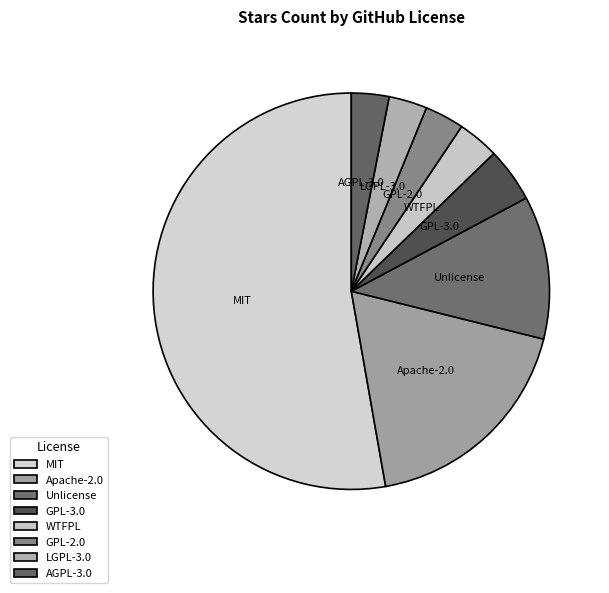

Which category has the biggest portion of the pie?

MIT